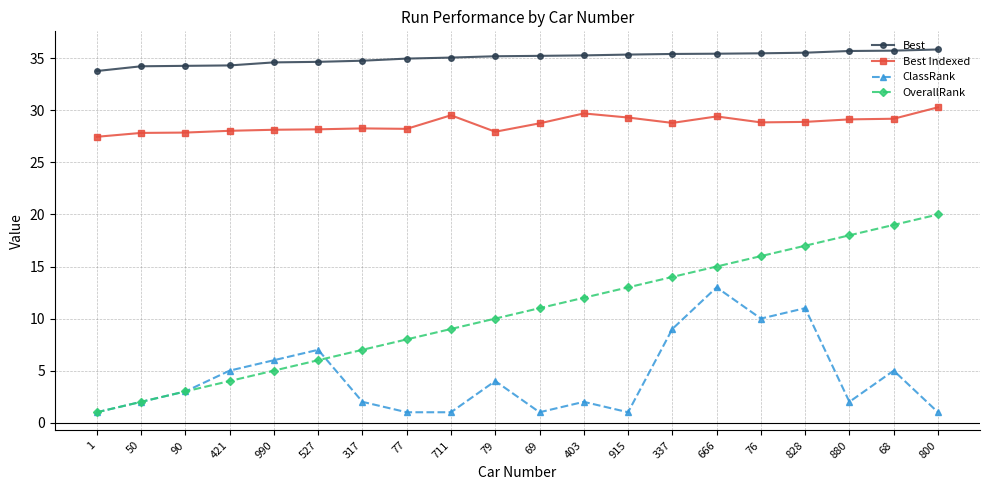

What is the minimum value shown in the chart?

1.0